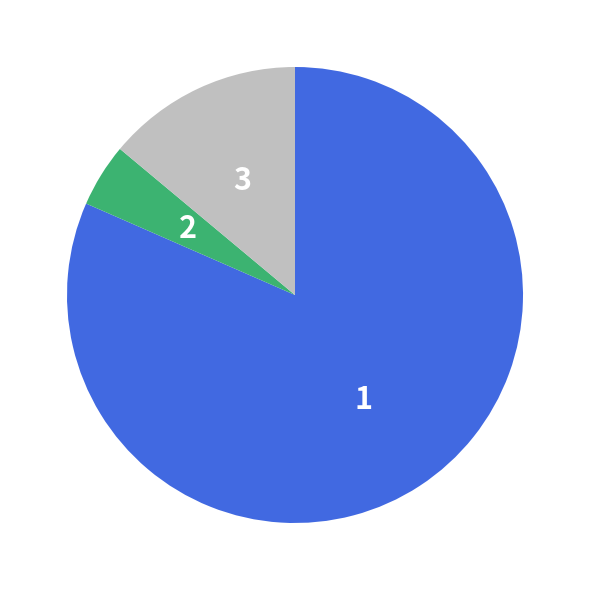

How many segments does this pie chart have?

3